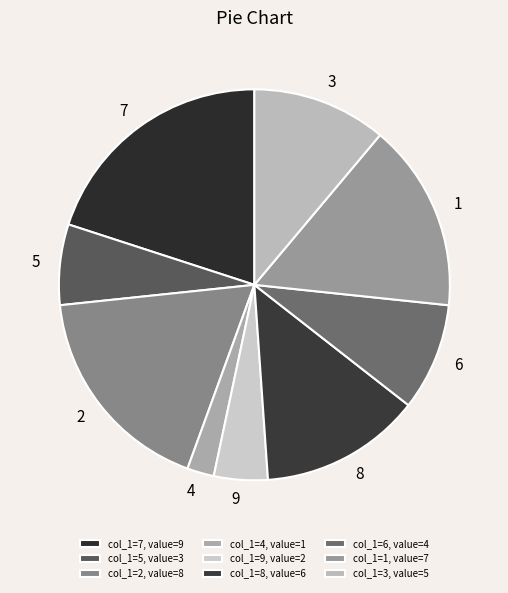

Do 1 and 6 together represent more than half of the pie?

No